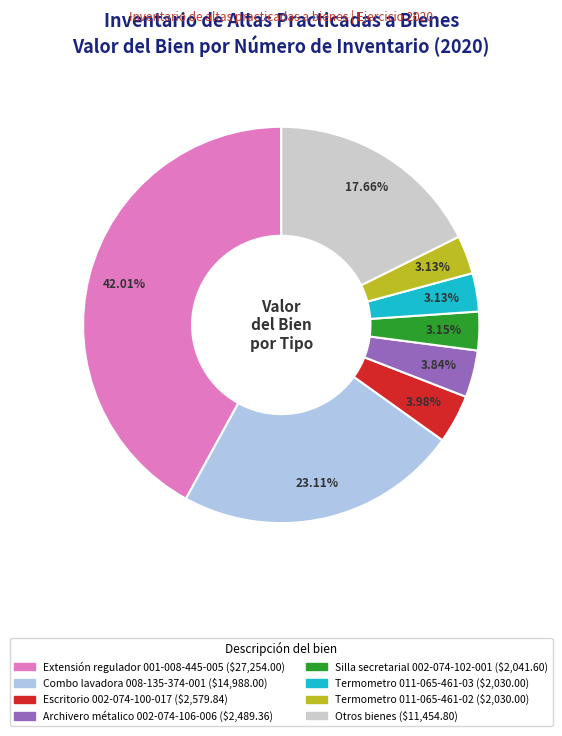

Is there a majority slice in this chart?

No